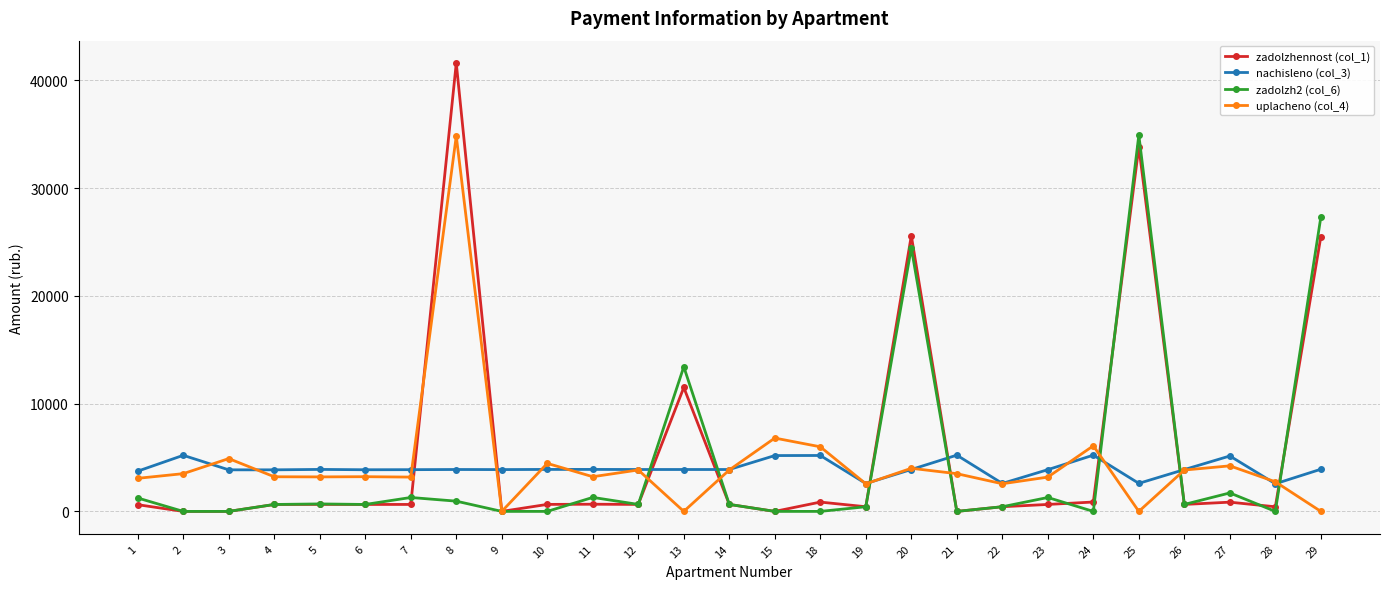

At which category is the sum across all series the highest?

8